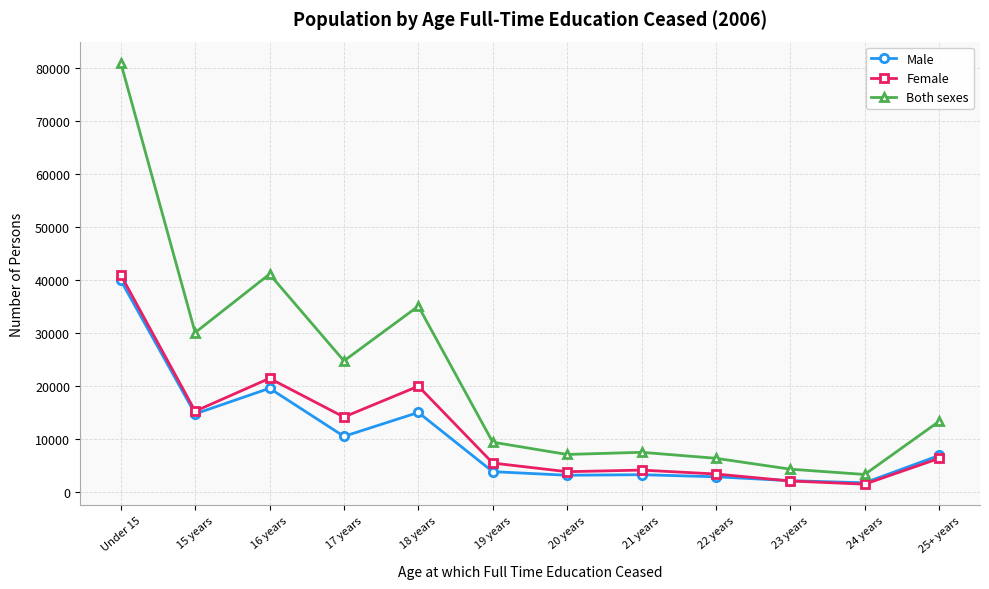

True or false: Female and Both sexes intersect in this chart.

False